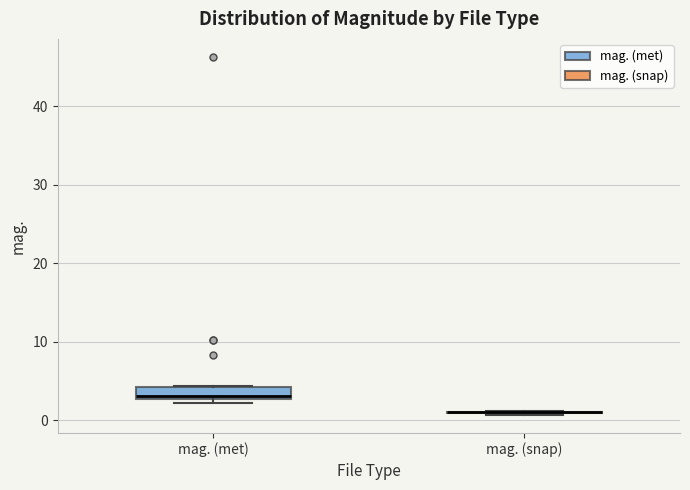

Reading left to right, read every box against the y-axis: the position of its median line, the range the box covers, and the ends of its whiskers. The values are not printed on the chart, so give them approximately, as read against the axis.

mag. (met): median 3 (just above the box's lower edge), box 3 to 4, whiskers 2 to 4
mag. (snap): box collapsed to a line at 1, whiskers 1 to 1